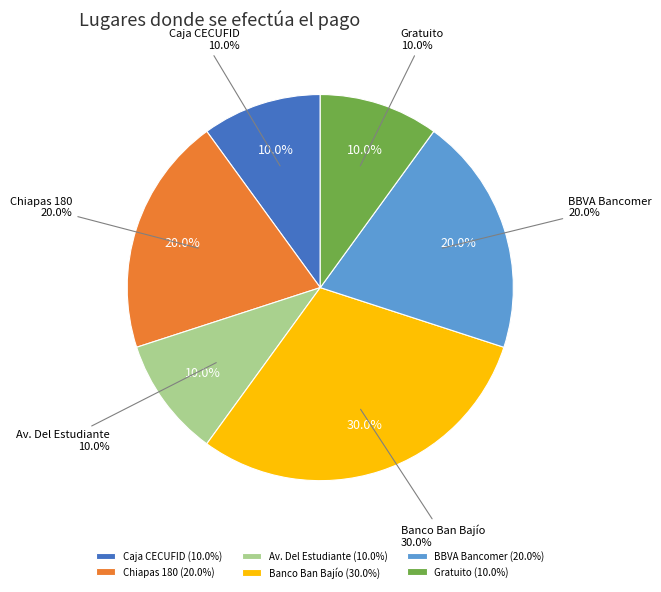

Does Av. Del Estudiante represent more than half of the total?

No